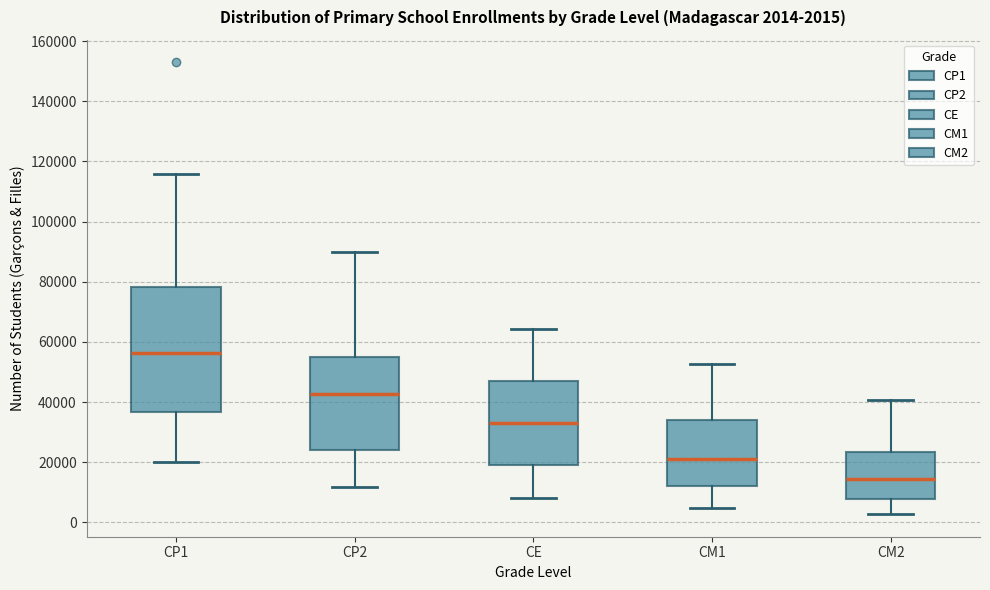

Which box's median line is the lowest?

CM2